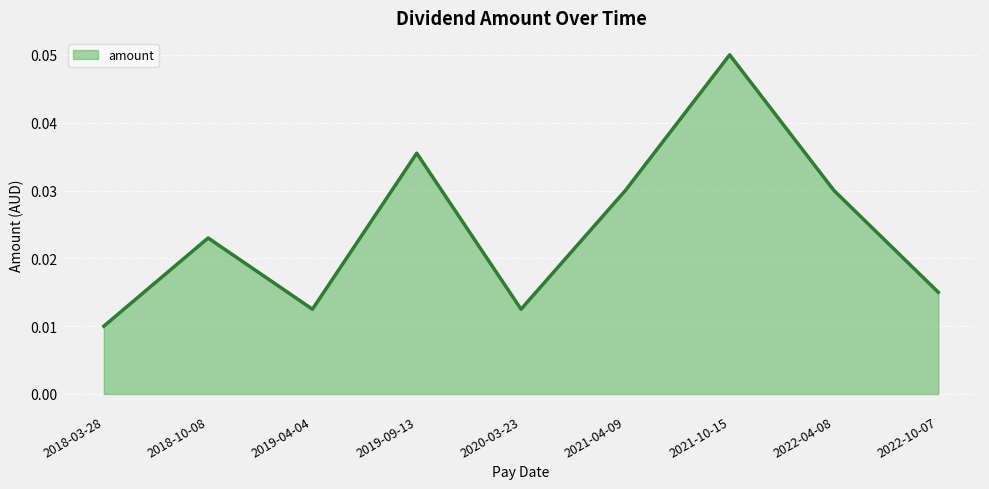

How many interior local valleys (lower than both neighbors) does the data have?

2